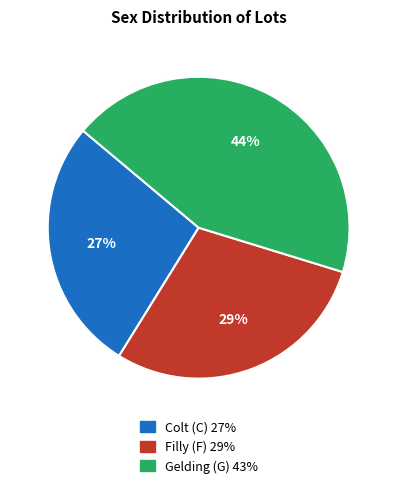

How many segments does this pie chart have?

3